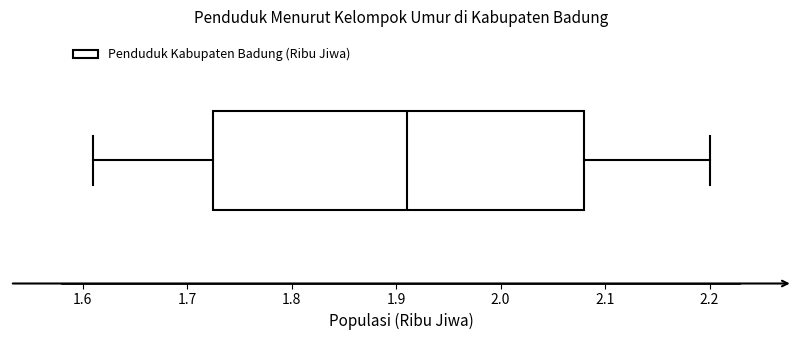

Where does the left whisker of the box end on the x-axis? The values are not printed on the chart, so give them approximately, as read against the axis.

1.61